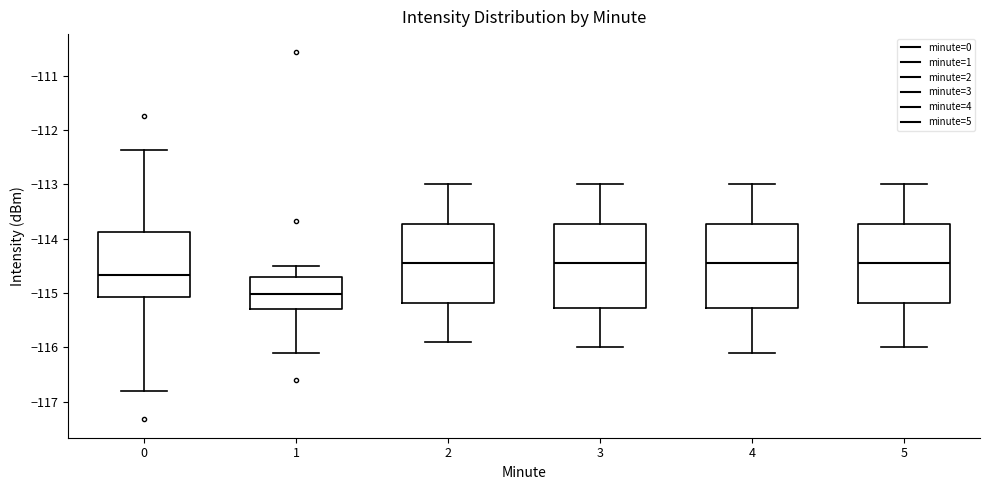

Reading left to right, read every box against the y-axis: the position of its median line, the range the box covers, and the ends of its whiskers. The values are not printed on the chart, so give them approximately, as read against the axis.

0: median -114.7, box -115.1 to -113.9, whiskers -116.8 to -112.4
1: median -115.0, box -115.3 to -114.7, whiskers -116.1 to -114.5
2: median -114.4, box -115.2 to -113.7, whiskers -115.9 to -113.0
3: median -114.4, box -115.3 to -113.7, whiskers -116.0 to -113.0
4: median -114.4, box -115.3 to -113.7, whiskers -116.1 to -113.0
5: median -114.4, box -115.2 to -113.7, whiskers -116.0 to -113.0